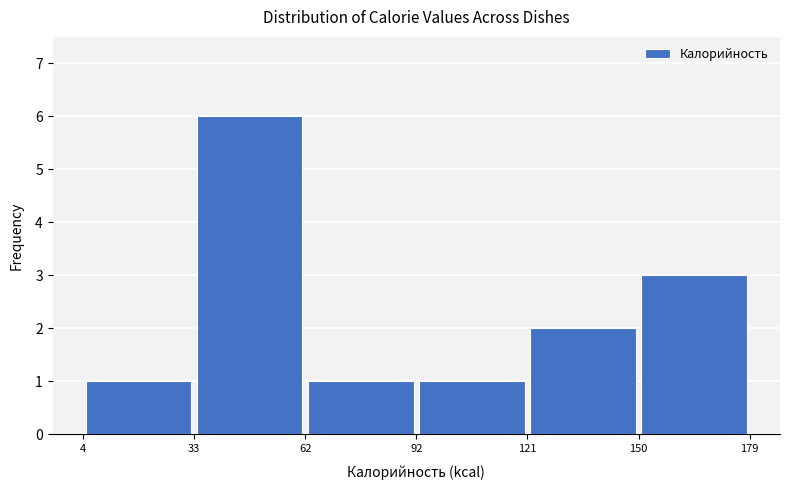

Reading left to right, transcribe this chart: for each bar, give the range it covers on the x-axis and its height. The values are not printed on the chart, so give them approximately, as read against the axis.

4 to 33: 1
33 to 62: 6
62 to 92: 1
92 to 121: 1
121 to 150: 2
150 to 179: 3